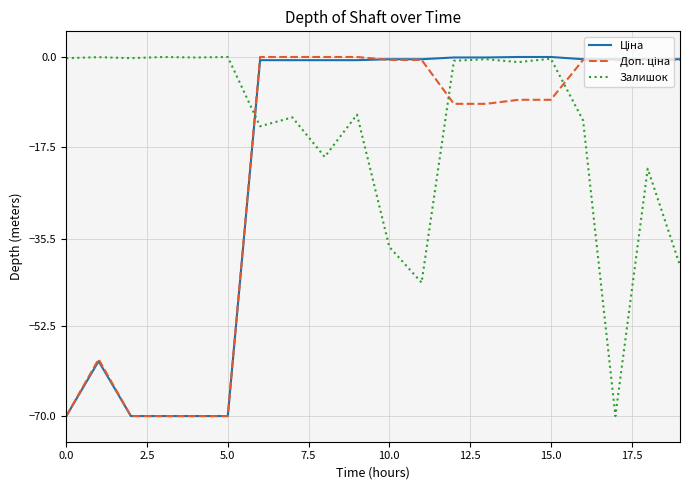

Which series has the largest total across all categories?

Залишок